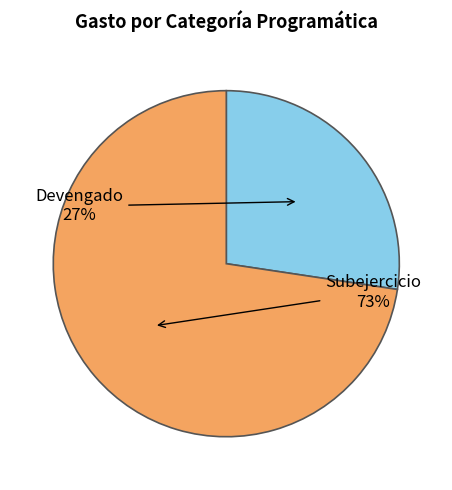

Is there a majority slice in this chart?

Yes